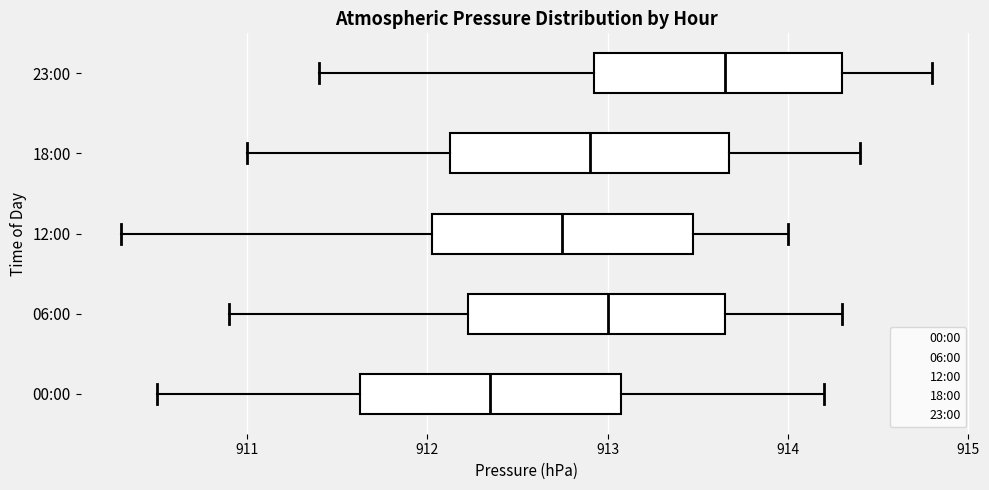

Where does the median line of the box for 00:00 sit on the x-axis? The values are not printed on the chart, so give them approximately, as read against the axis.

912.4